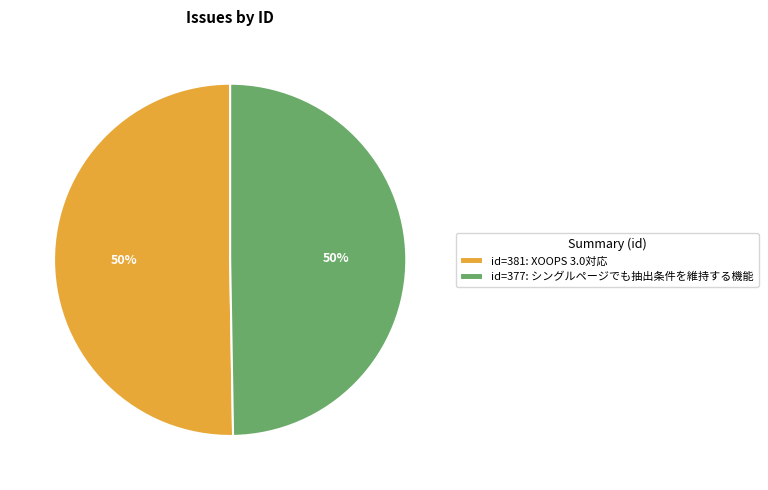

Is it true that id=377: シングルページでも抽出条件を維持する機能 is 55% of the pie?

False